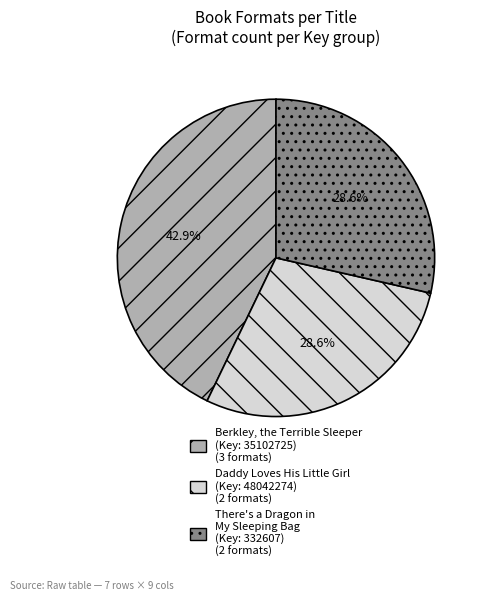

Count the number of slices in the pie.

3